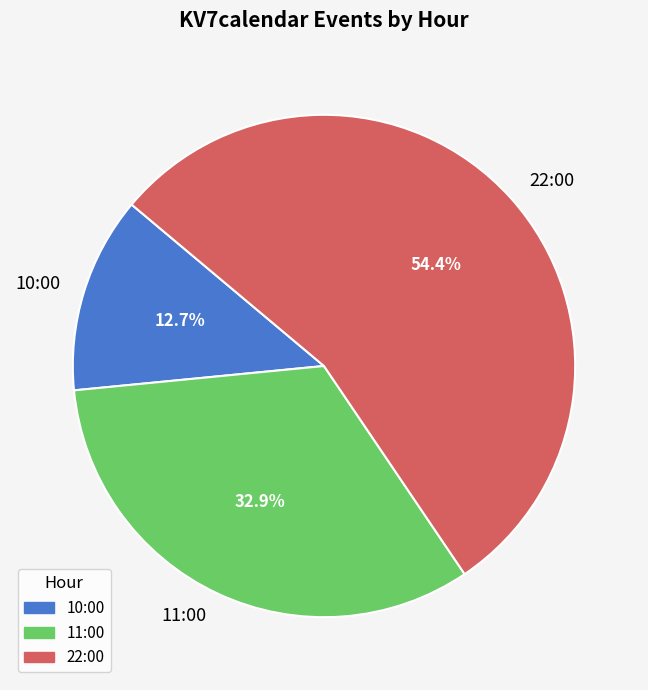

Which category has the smallest portion of the pie?

10:00